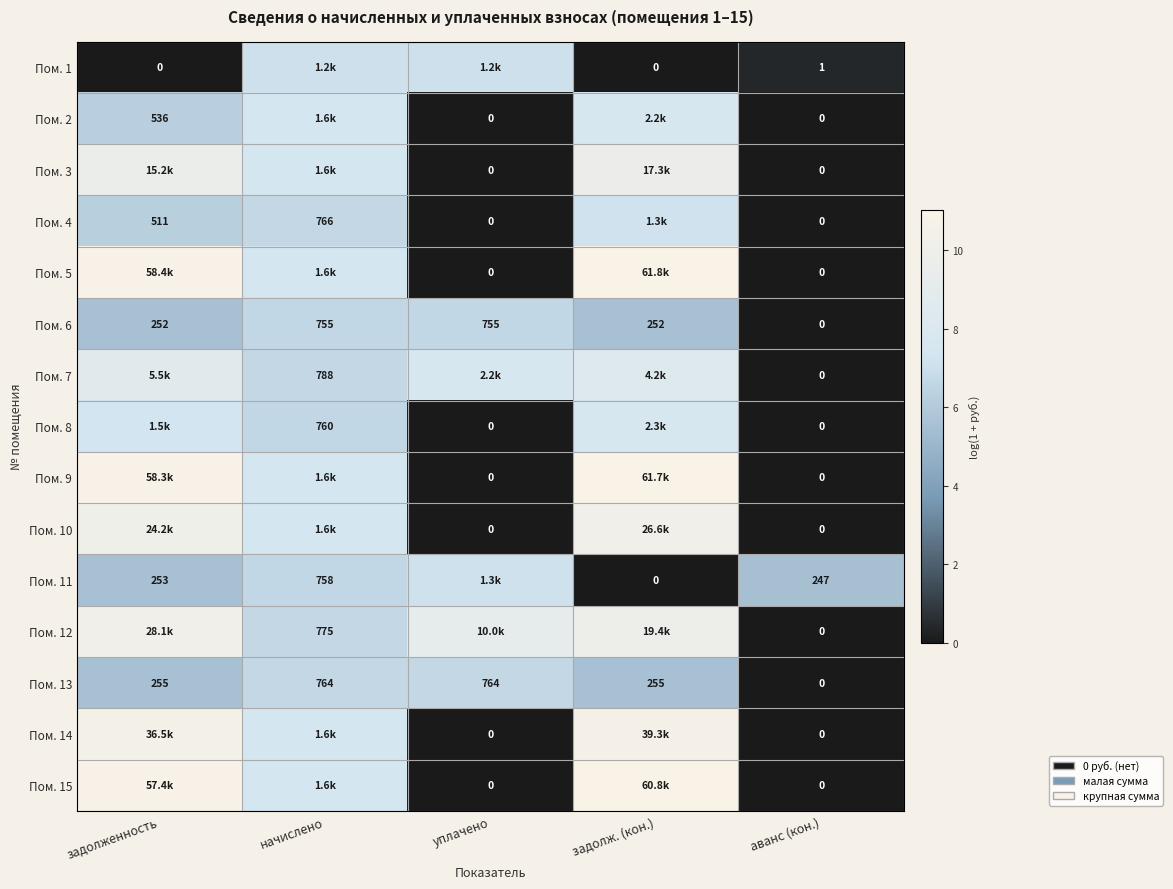

How many data points does each series have?

5